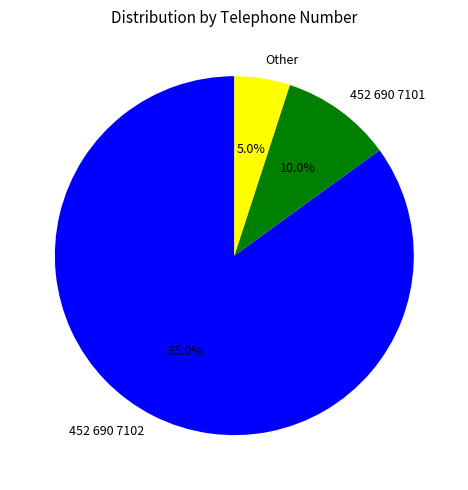

Rank the categories by value from lowest to highest.

Other, 452 690 7101, 452 690 7102